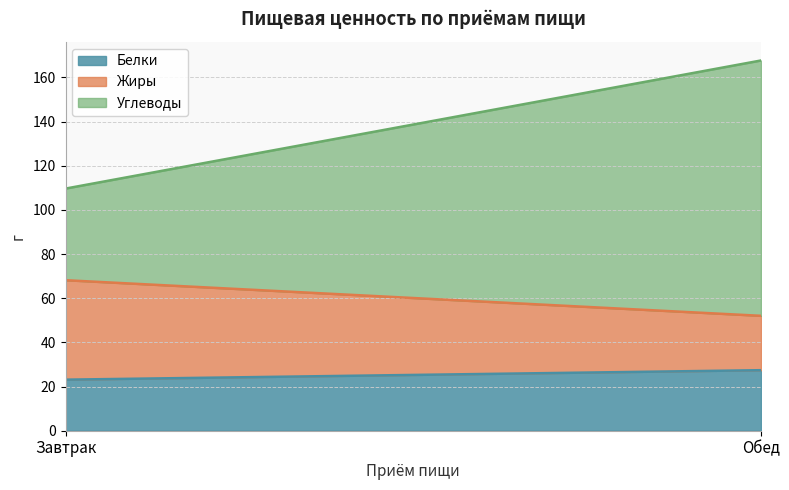

What are all the series names shown in the legend?

Белки, Жиры, Углеводы